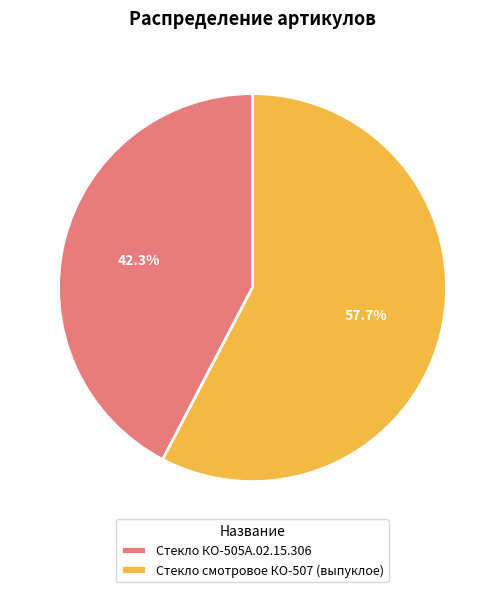

Rank the categories by value from highest to lowest.

Стекло смотровое КО-507 (выпуклое), Стекло КО-505А.02.15.306